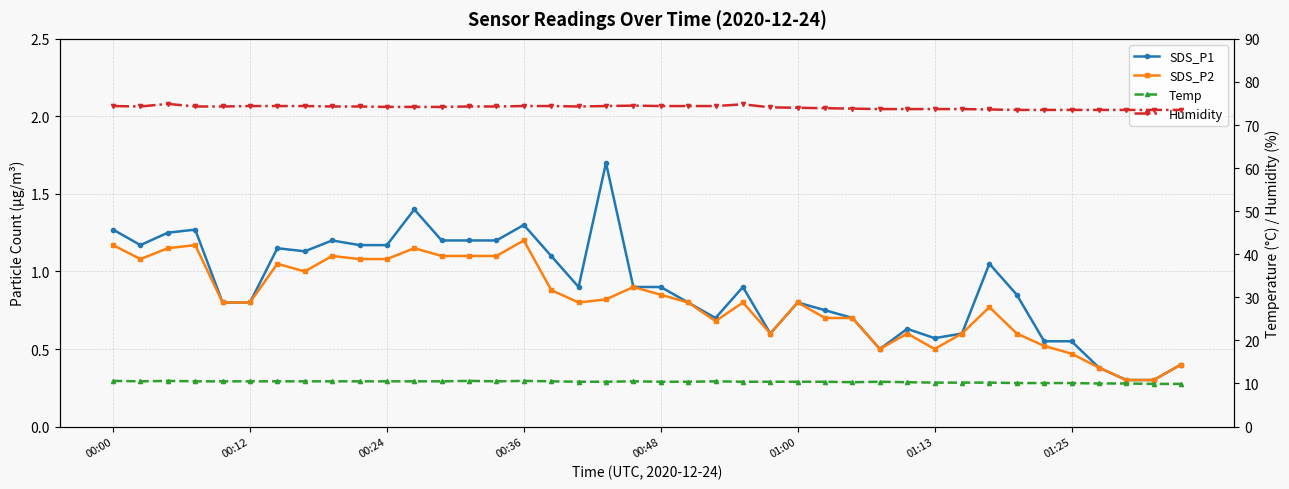

What is the difference between the maximum and minimum values in the SDS_P2 series?

0.9